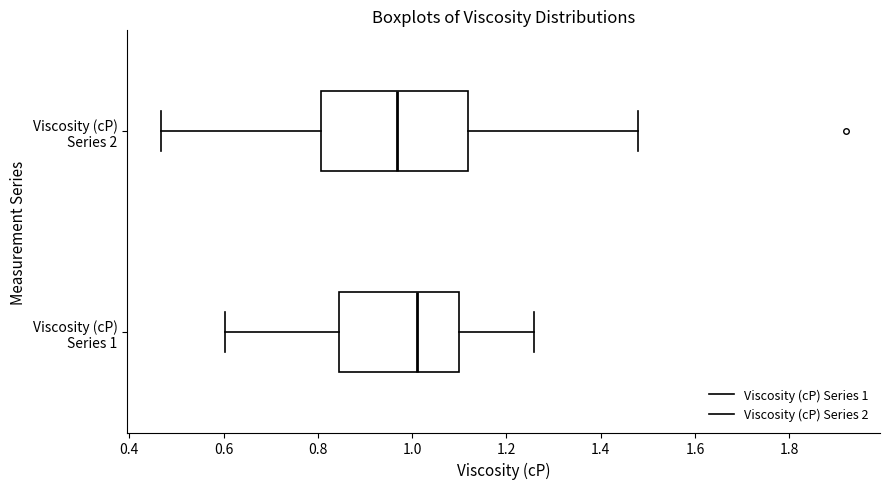

Reading bottom to top, transcribe this box plot: for each box, give where its median line is, the range the box spans, and where its two whiskers end, as read against the x-axis. The values are not printed on the chart, so give them approximately, as read against the axis.

Viscosity (cP) Series 1: median 1.02, box 0.84 to 1.10, whiskers 0.60 to 1.26
Viscosity (cP) Series 2: median 0.96, box 0.80 to 1.12, whiskers 0.46 to 1.48